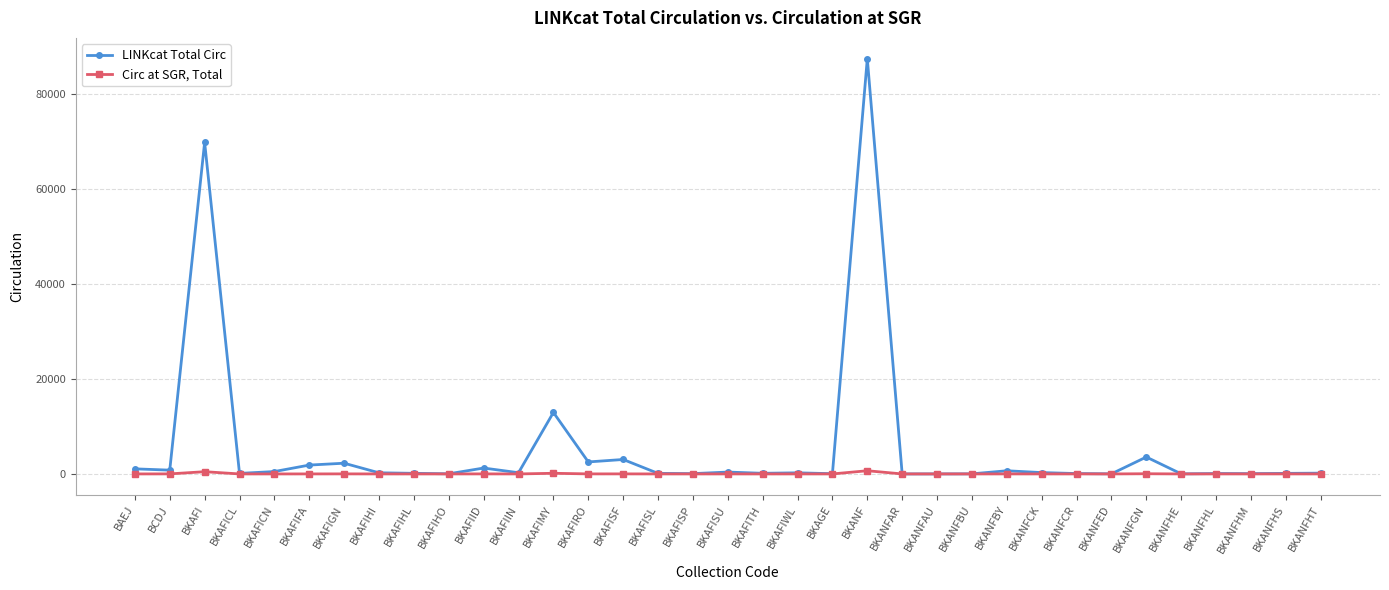

What is the average value of the LINKcat Total Circ series?

5434